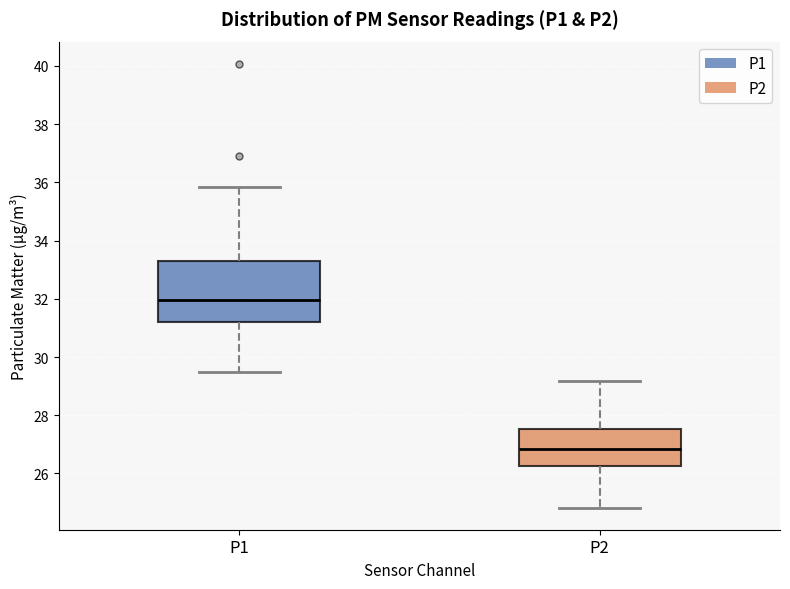

Which box is the tallest, from its lower edge to its upper edge?

P1